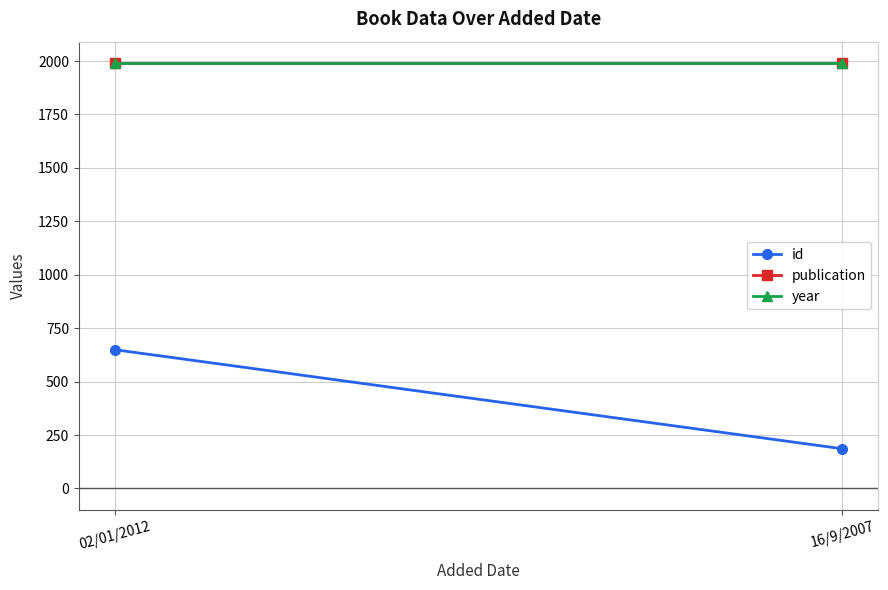

Which series changed the most between 02/01/2012 and 16/9/2007?

id